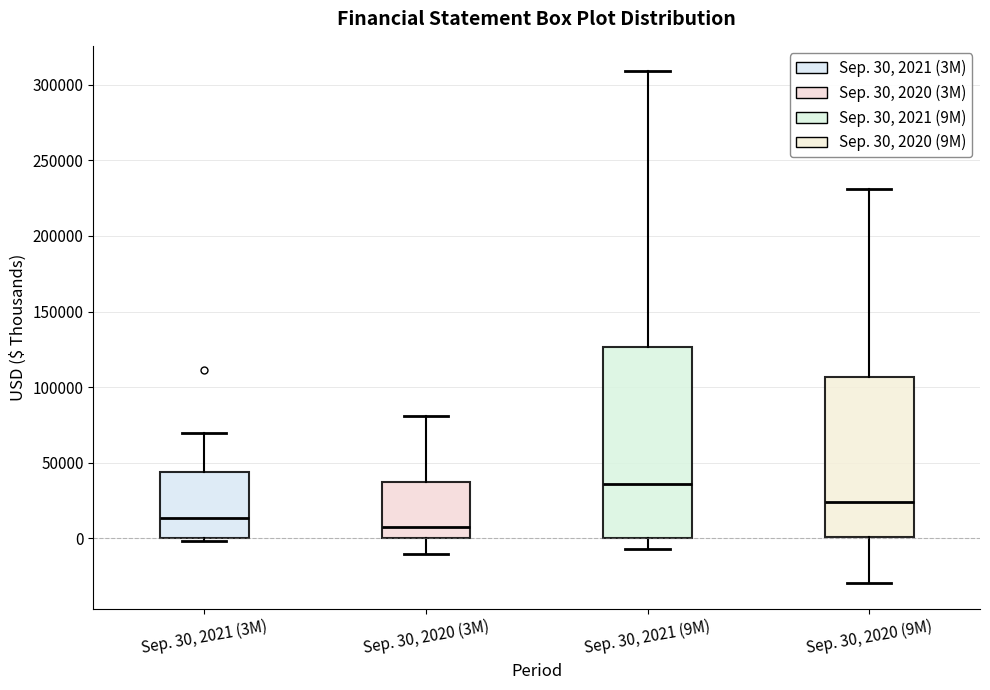

Reading left to right, transcribe this box plot: for each box, give where its median line is, the range the box spans, and where its two whiskers end, as read against the y-axis. The values are not printed on the chart, so give them approximately, as read against the axis.

Sep. 30, 2021 (3M): median 15000, box 0 to 45000, whiskers 0 (just below the box's lower edge) to 70000
Sep. 30, 2020 (3M): median 10000, box 0 to 35000, whiskers -10000 to 80000
Sep. 30, 2021 (9M): median 35000, box 0 to 125000, whiskers -5000 to 310000
Sep. 30, 2020 (9M): median 25000, box 0 to 105000, whiskers -30000 to 230000